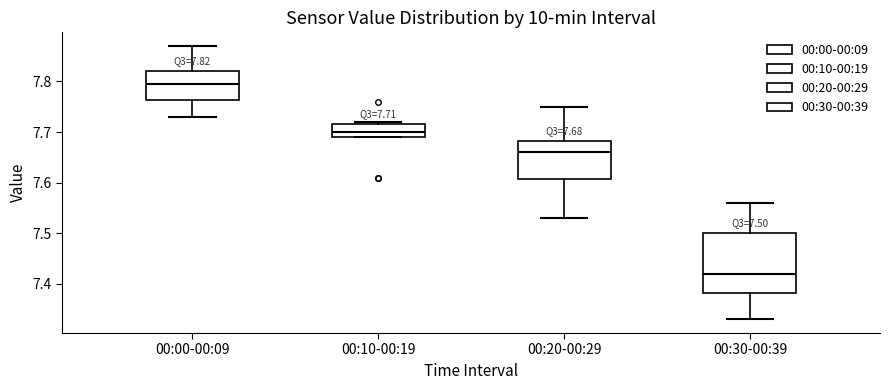

Which box's median line is the lowest?

00:30-00:39